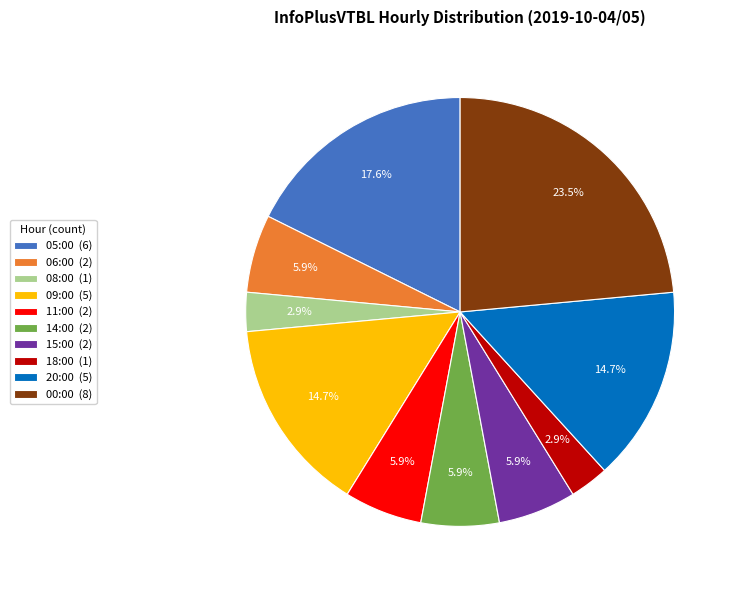

What is the ratio of the value at 18:00 (1) to the value at 06:00 (2)?

0.5